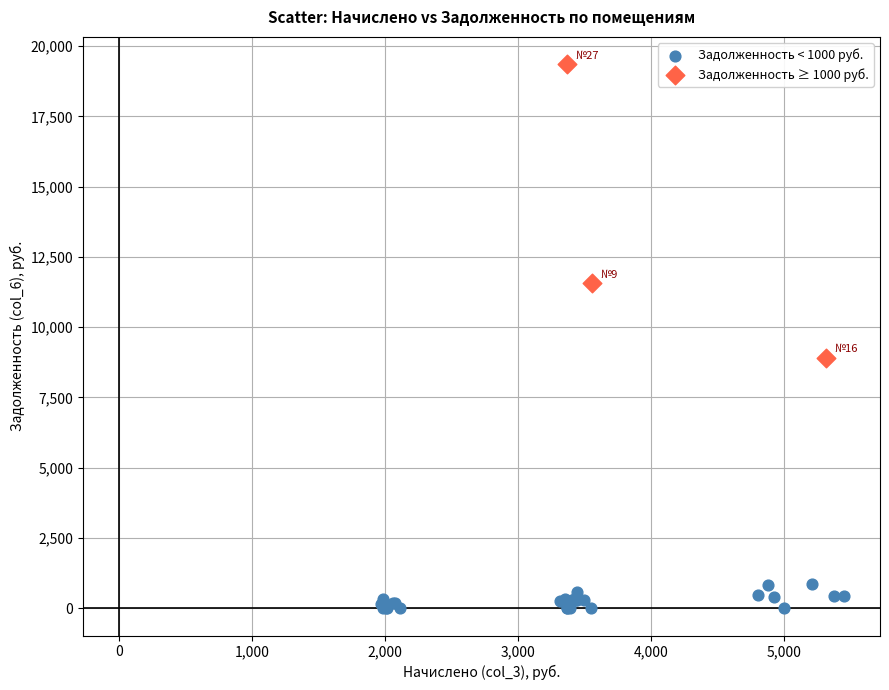

Which series has the largest Y range (max minus min)?

Задолженность ≥ 1000 руб.